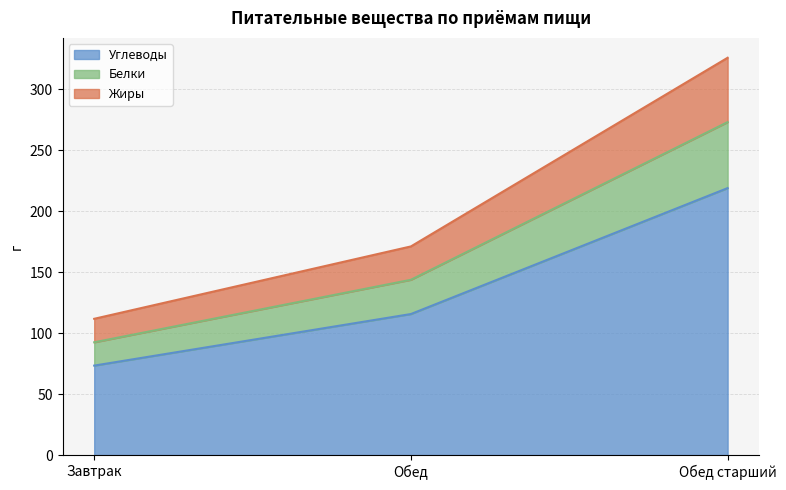

List the labels in order of Углеводы value, largest first.

Обед старший, Обед, Завтрак